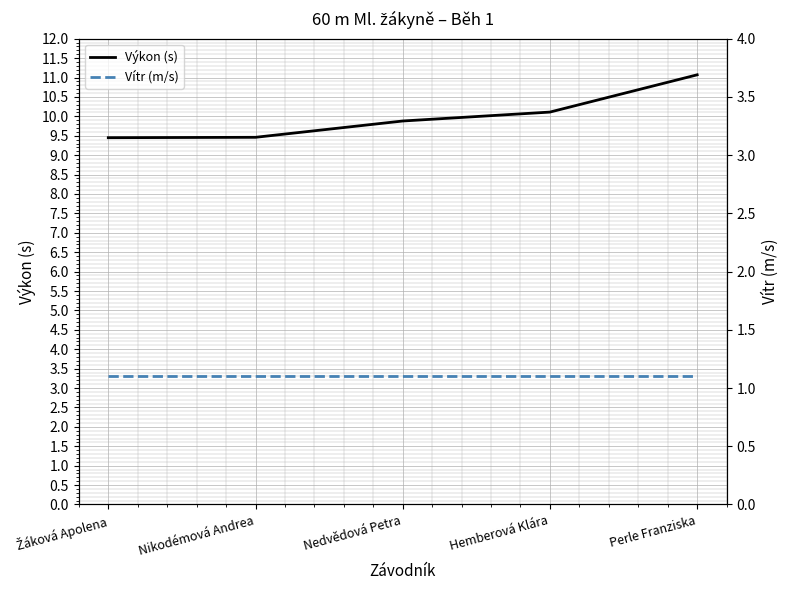

What is the spread (max minus min) of values at Žáková Apolena?

8.3